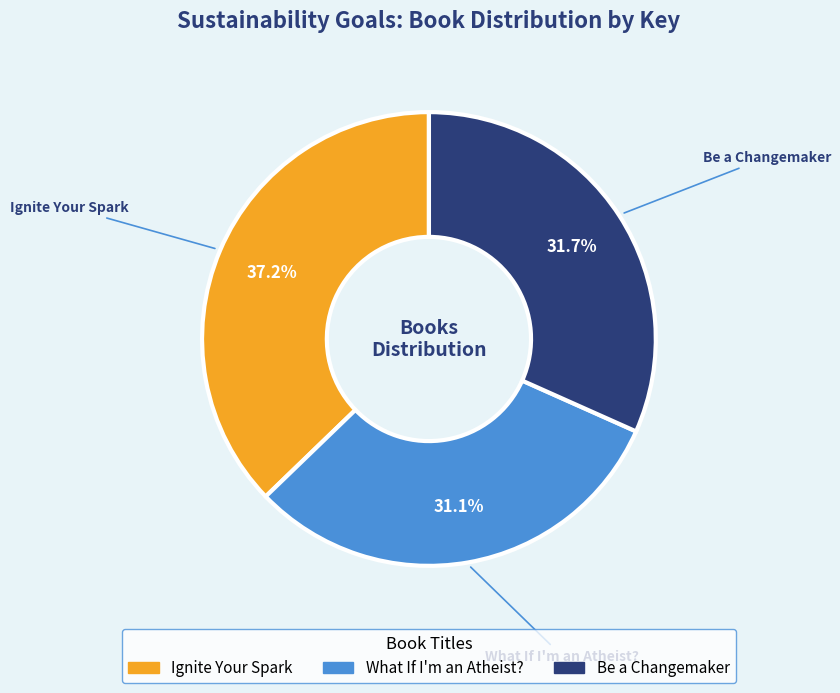

How many segments does this pie chart have?

3